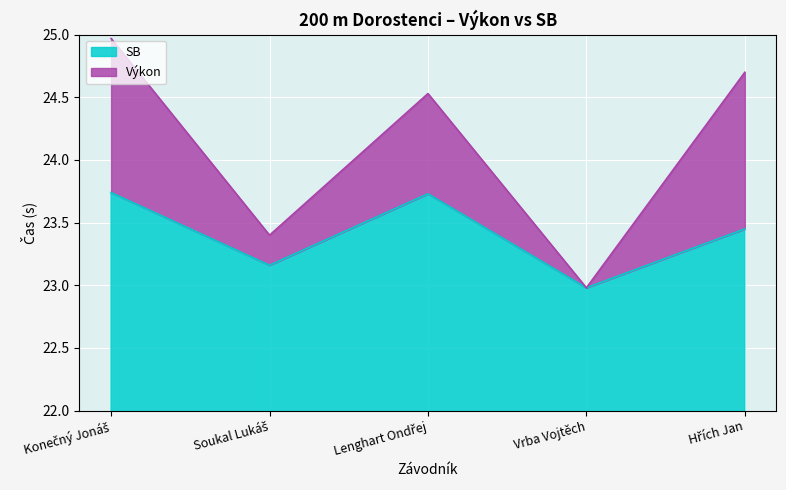

Rank the categories by value from highest to lowest.

Konečný Jonáš, Lenghart Ondřej, Hřích Jan, Soukal Lukáš, Vrba Vojtěch